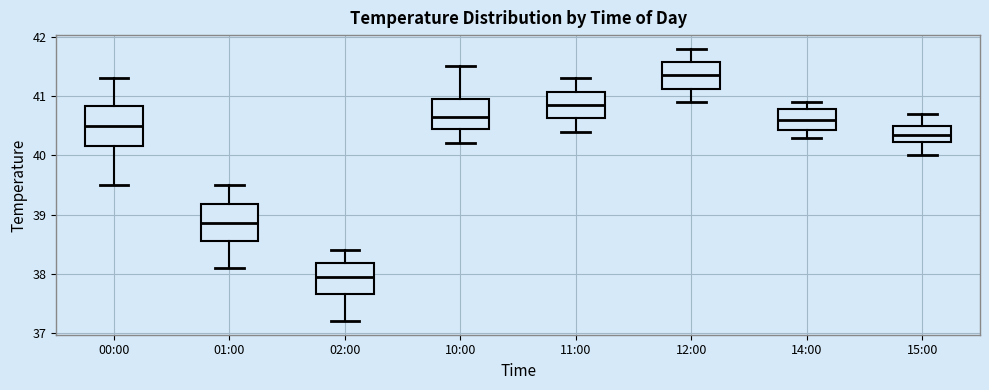

Reading left to right, transcribe this box plot: for each box, give where its median line is, the range the box spans, and where its two whiskers end, as read against the y-axis. The values are not printed on the chart, so give them approximately, as read against the axis.

00:00: median 40.5, box 40.2 to 40.8, whiskers 39.5 to 41.3
01:00: median 38.9, box 38.6 to 39.2, whiskers 38.1 to 39.5
02:00: median 38.0, box 37.7 to 38.2, whiskers 37.2 to 38.4
10:00: median 40.7, box 40.5 to 41.0, whiskers 40.2 to 41.5
11:00: median 40.9, box 40.6 to 41.1, whiskers 40.4 to 41.3
12:00: median 41.4, box 41.1 to 41.6, whiskers 40.9 to 41.8
14:00: median 40.6, box 40.4 to 40.8, whiskers 40.3 to 40.9
15:00: median 40.4, box 40.2 to 40.5, whiskers 40.0 to 40.7